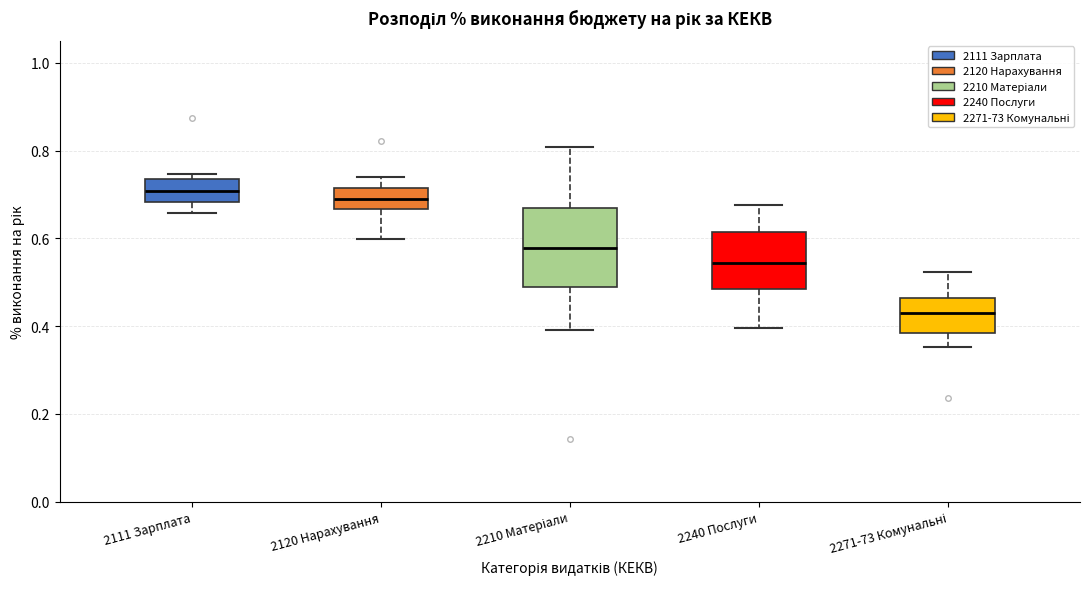

Reading left to right, transcribe this box plot: for each box, give where its median line is, the range the box spans, and where its two whiskers end, as read against the y-axis. The values are not printed on the chart, so give them approximately, as read against the axis.

2111 Зарплата: median 0.70, box 0.68 to 0.74, whiskers 0.66 to 0.74 (just above the box's upper edge)
2120 Нарахування: median 0.68, box 0.66 to 0.72, whiskers 0.60 to 0.74
2210 Матеріали: median 0.58, box 0.48 to 0.68, whiskers 0.40 to 0.80
2240 Послуги: median 0.54, box 0.48 to 0.62, whiskers 0.40 to 0.68
2271-73 Комунальні: median 0.42, box 0.38 to 0.46, whiskers 0.36 to 0.52